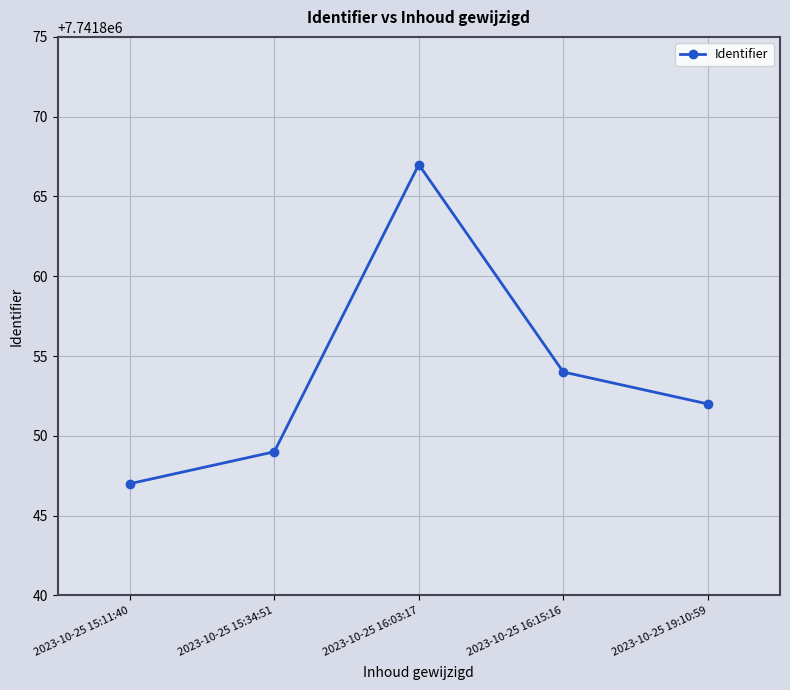

What position from the left is 2023-10-25 16:15:16?

4